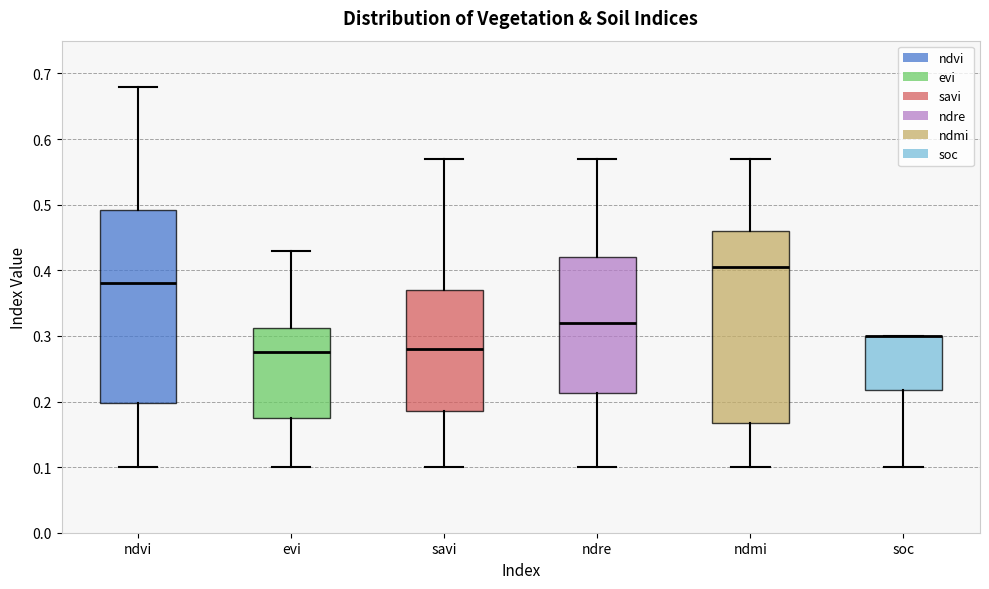

Reading left to right, read every box against the y-axis: the position of its median line, the range the box covers, and the ends of its whiskers. The values are not printed on the chart, so give them approximately, as read against the axis.

ndvi: median 0.38, box 0.20 to 0.49, whiskers 0.10 to 0.68
evi: median 0.28, box 0.18 to 0.31, whiskers 0.10 to 0.43
savi: median 0.28, box 0.19 to 0.37, whiskers 0.10 to 0.57
ndre: median 0.32, box 0.21 to 0.42, whiskers 0.10 to 0.57
ndmi: median 0.41, box 0.17 to 0.46, whiskers 0.10 to 0.57
soc: median 0.30 (drawn on the box's upper edge), box 0.22 to 0.30, whiskers 0.10 to 0.30